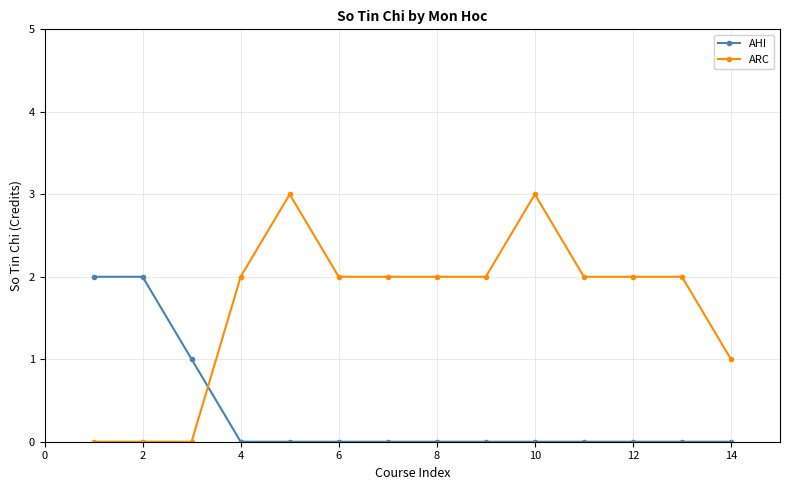

Rank the series by their maximum value, from lowest to highest.

AHI, ARC